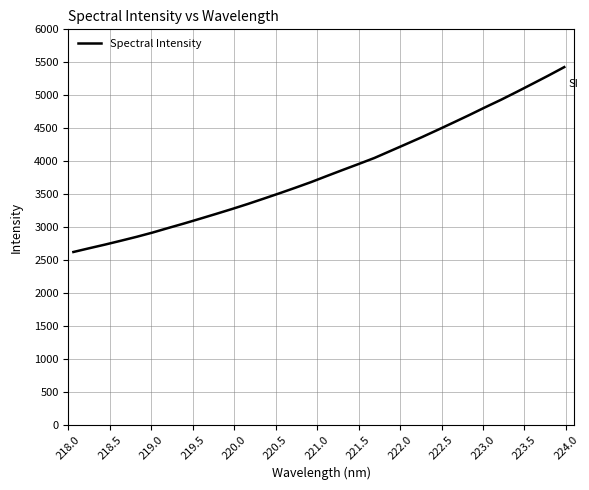

What is the difference between the maximum and minimum values?

2806.6